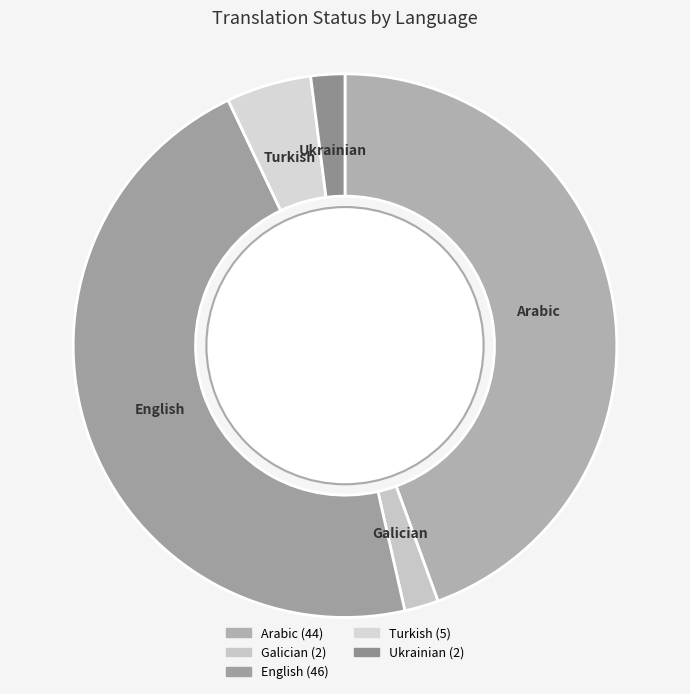

True or false: Turkish accounts for 14% of the total.

False